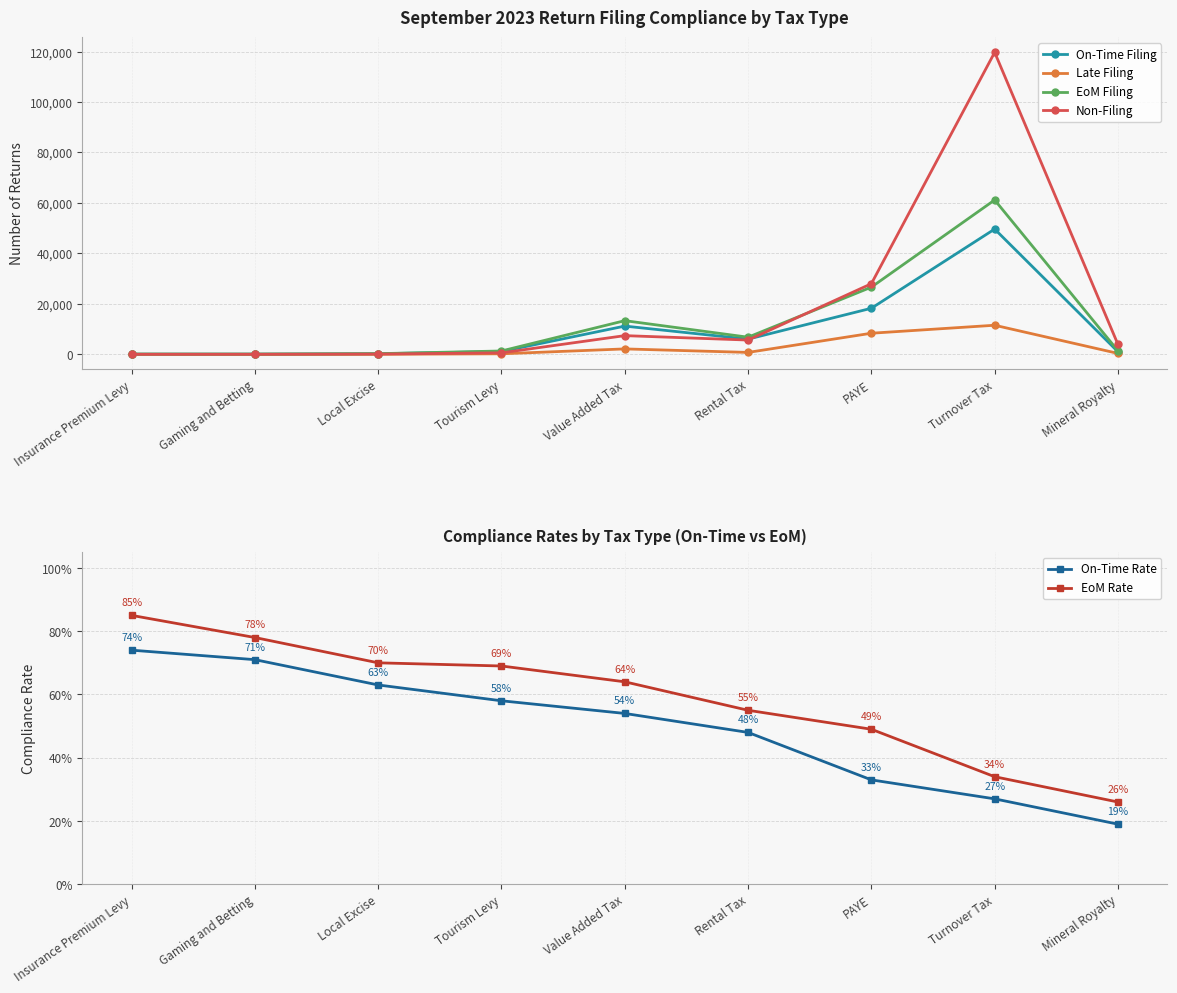

True or false: Non-Filing has more than 2 interior local peaks.

False